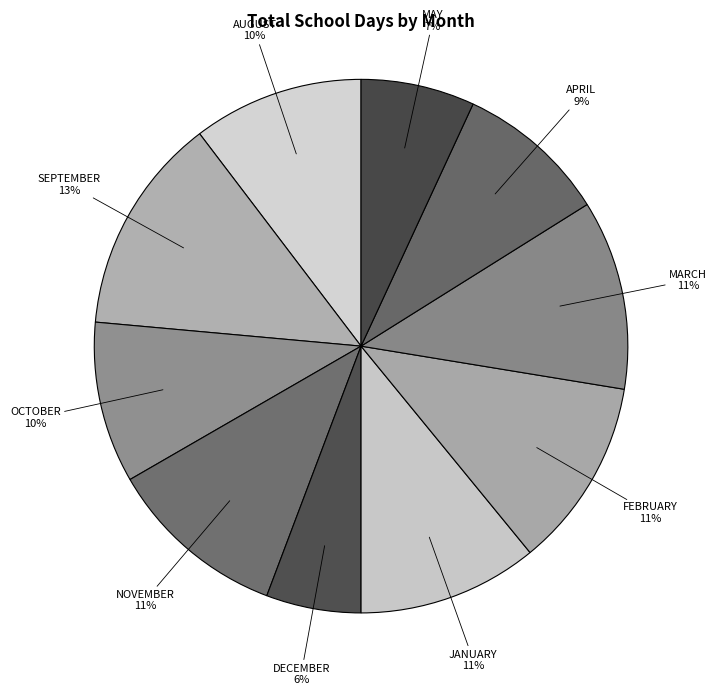

To the nearest percent, what is the average slice percentage?

10%